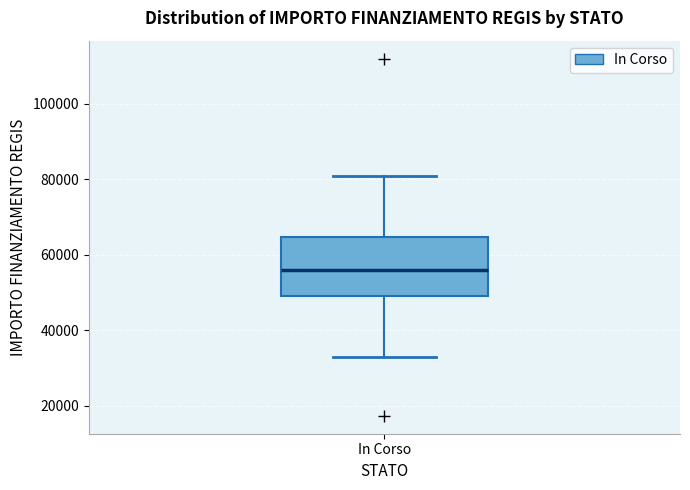

Transcribe this box plot: give where the median line is, the range the box spans, and where the two whiskers end, as read against the y-axis. The values are not printed on the chart, so give them approximately, as read against the axis.

median 56000, box 50000 to 64000, whiskers 32000 to 80000